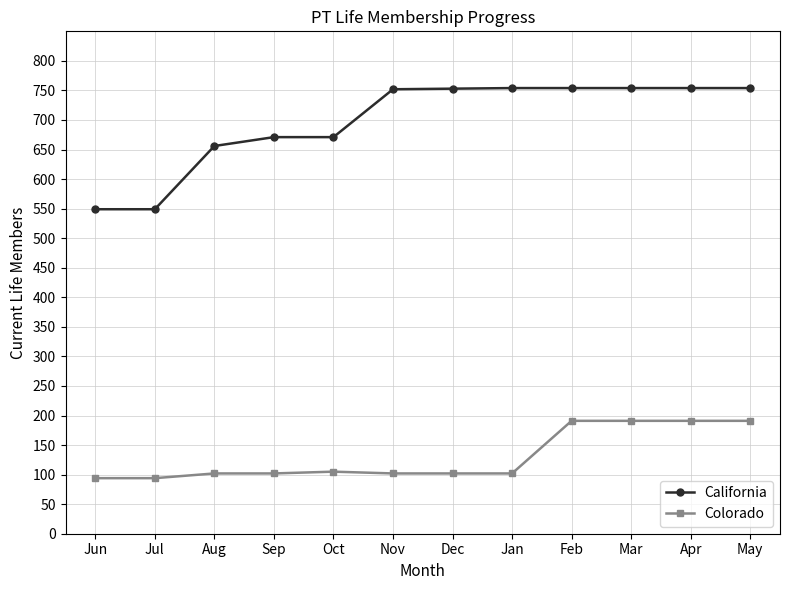

True or false: Colorado and California intersect in this chart.

False